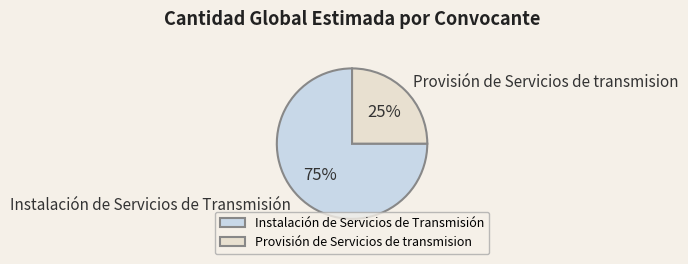

Which slice is the largest?

Instalación de Servicios de Transmisión